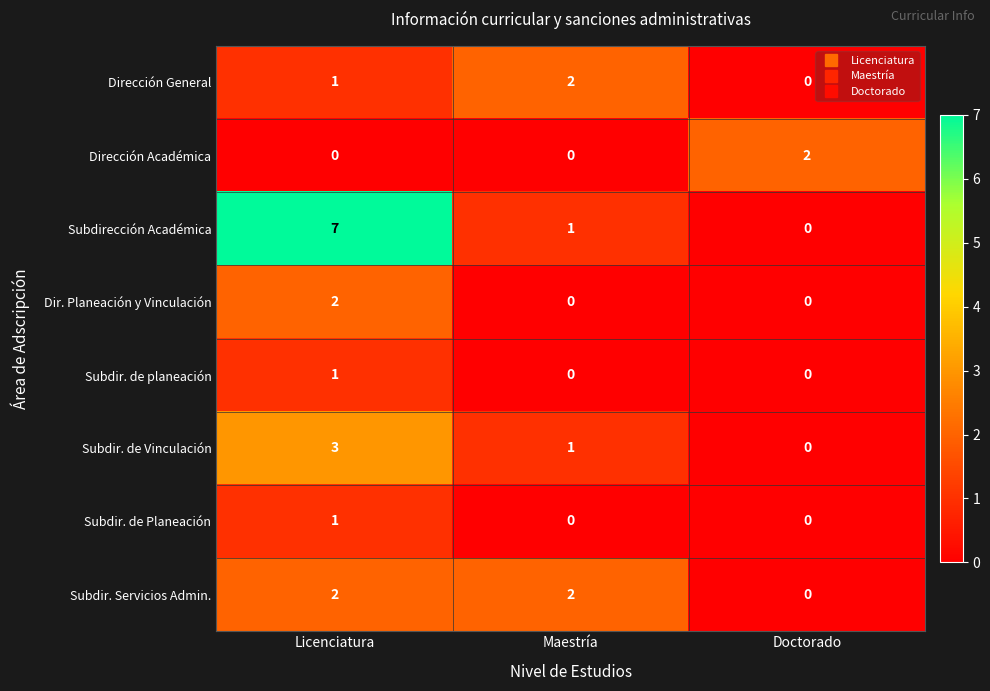

List the labels in order of Subdir. de Vinculación value, largest first.

Licenciatura, Maestría, Doctorado